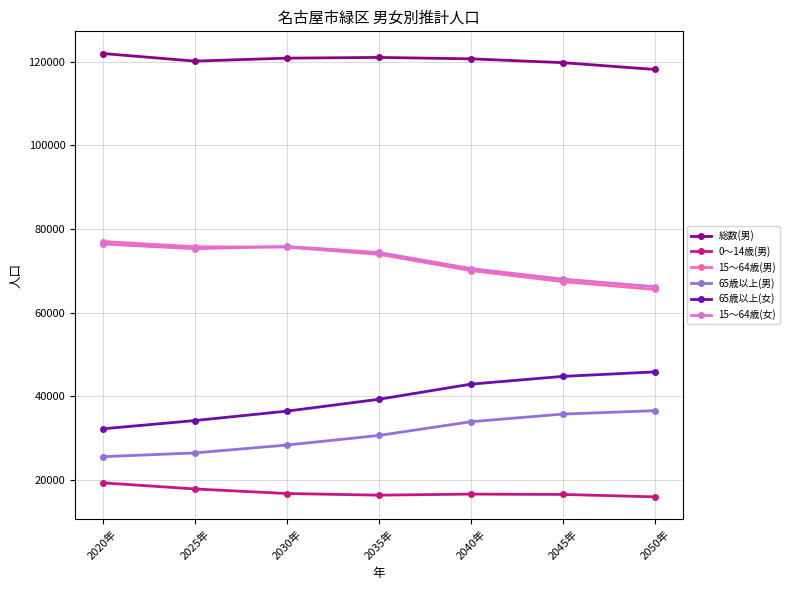

What is the label of the 2nd point from the right?

2045年